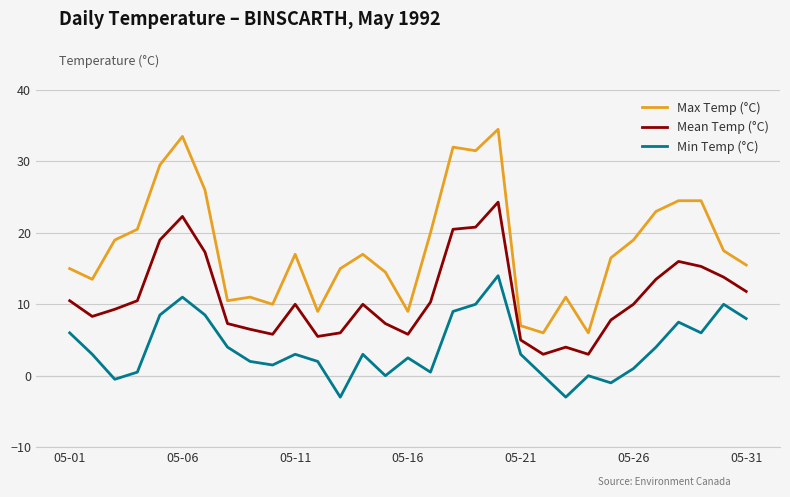

Which series has the largest total across all categories?

Max Temp (°C)